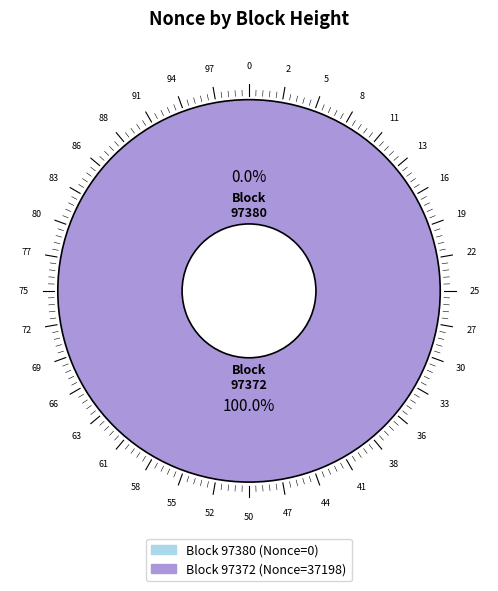

To the nearest percent, what is the average slice percentage?

50%